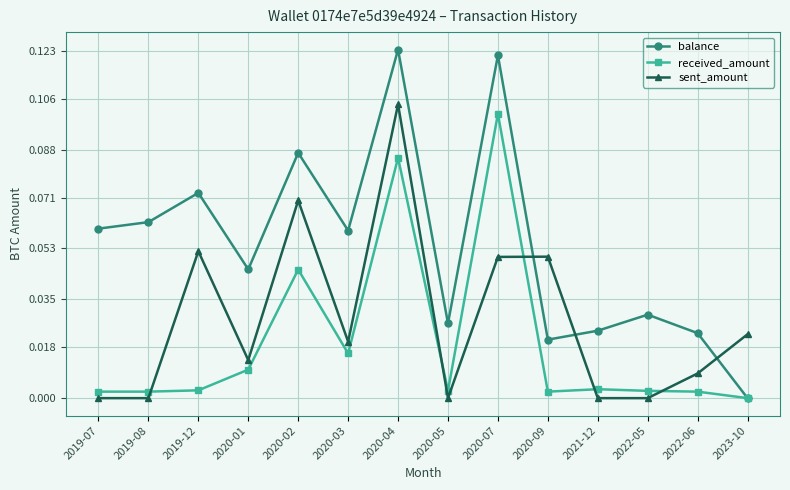

At how many categories does at least one series exceed 0?

14